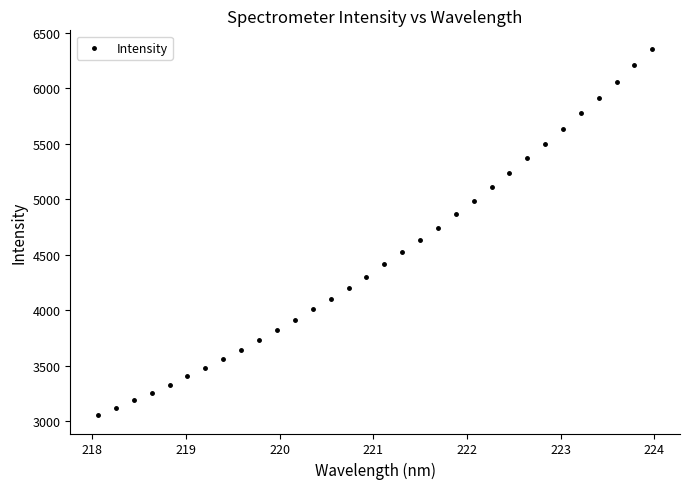

What Y value in the scatter plot is closest to 4706?

4742.9